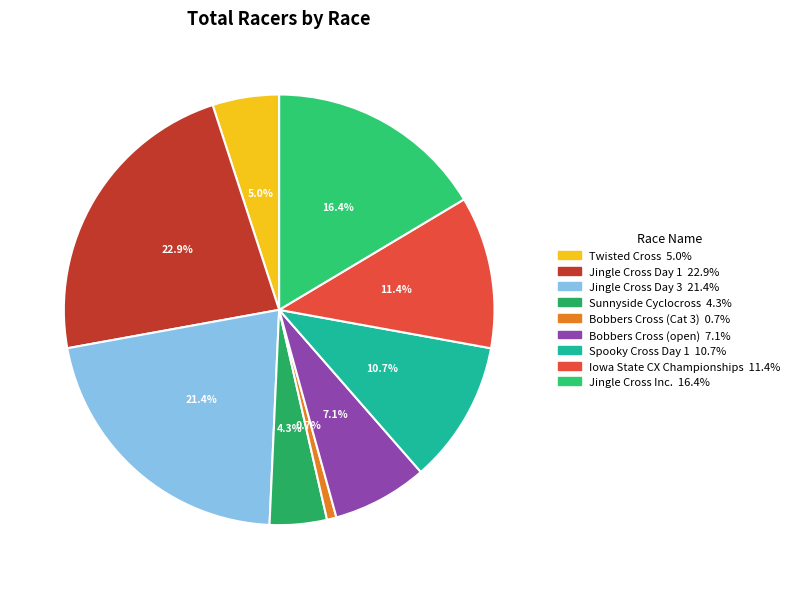

To the nearest percent, what is the difference between the largest and smallest slice percentages?

22%